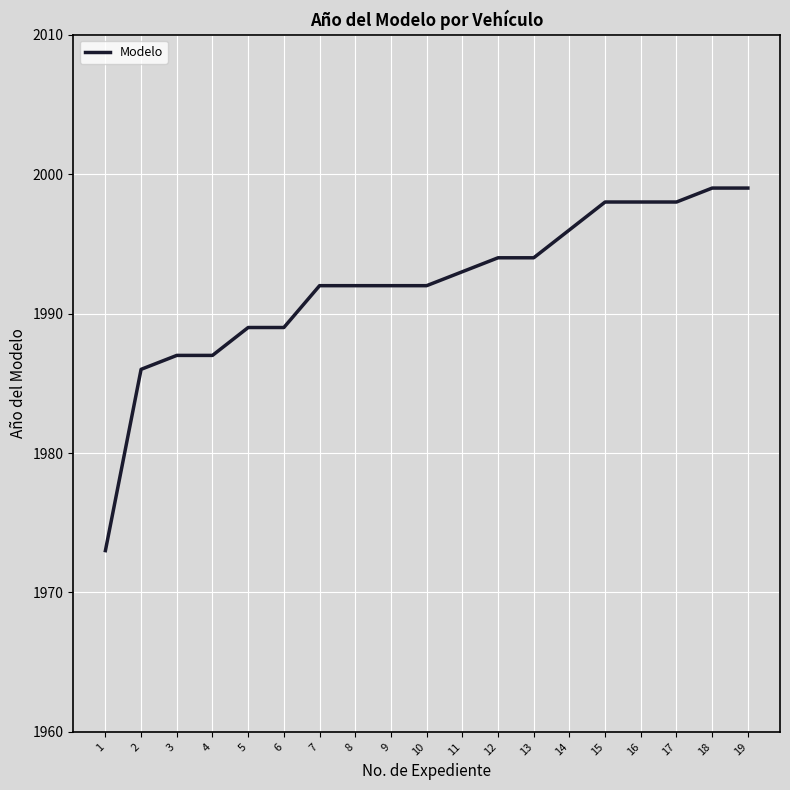

What is the smallest value displayed?

1973